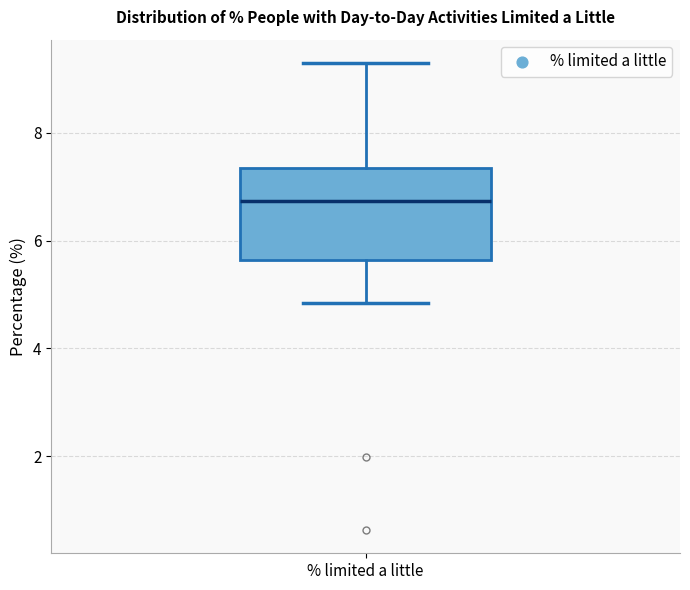

Transcribe this box plot: give where the median line is, the range the box spans, and where the two whiskers end, as read against the y-axis. The values are not printed on the chart, so give them approximately, as read against the axis.

median 6.8, box 5.6 to 7.4, whiskers 4.8 to 9.2